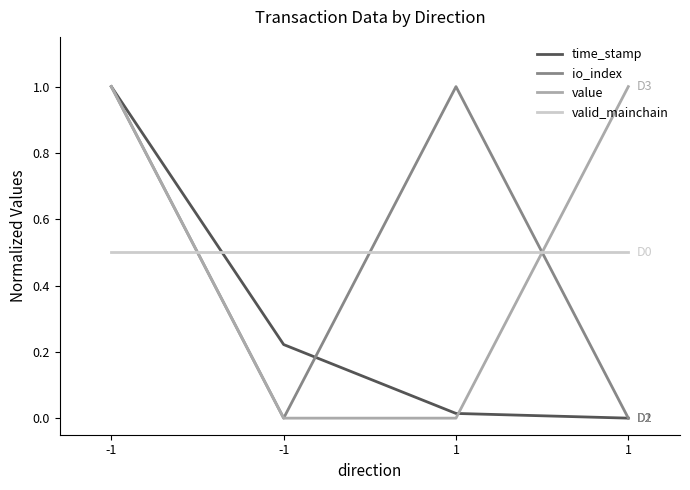

Does the chart have visible grid lines?

No